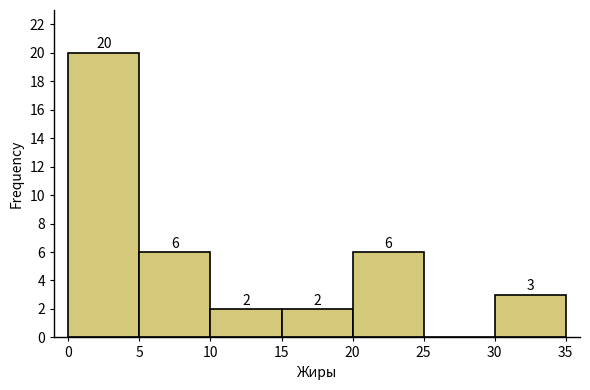

Which range on the x-axis has the tallest bar?

0 to 5